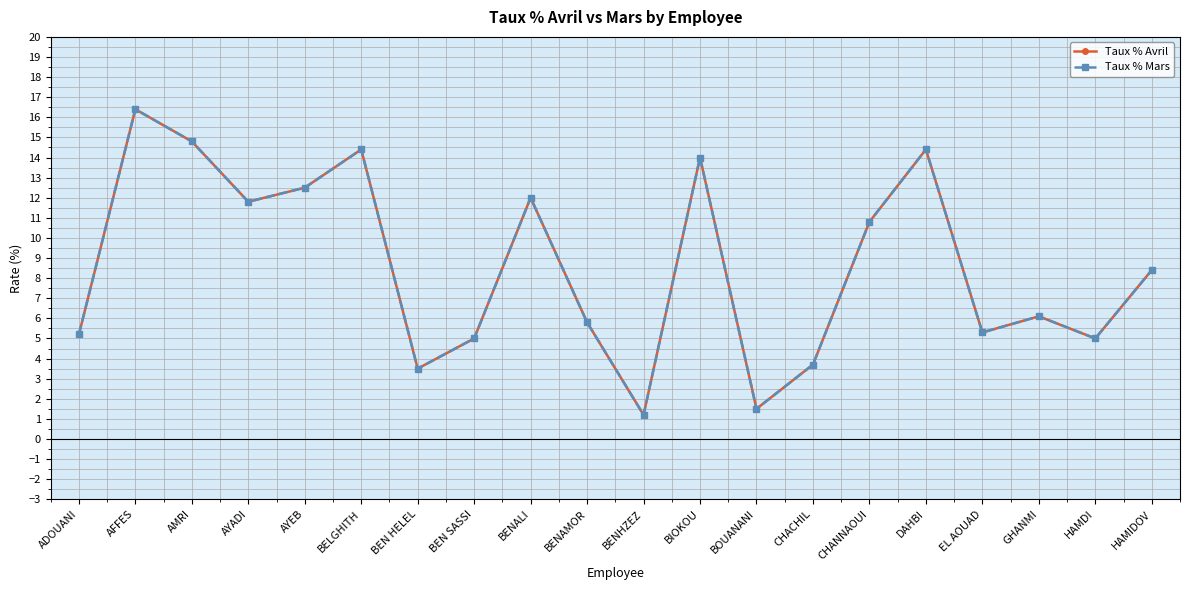

Is this an area chart (filled region under the line)?

No